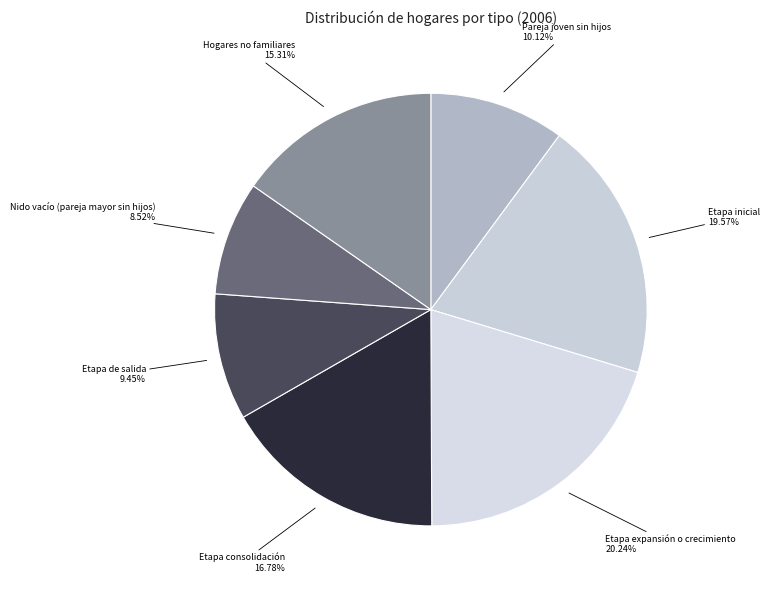

Does Etapa inicial account for over 50% of the chart?

No